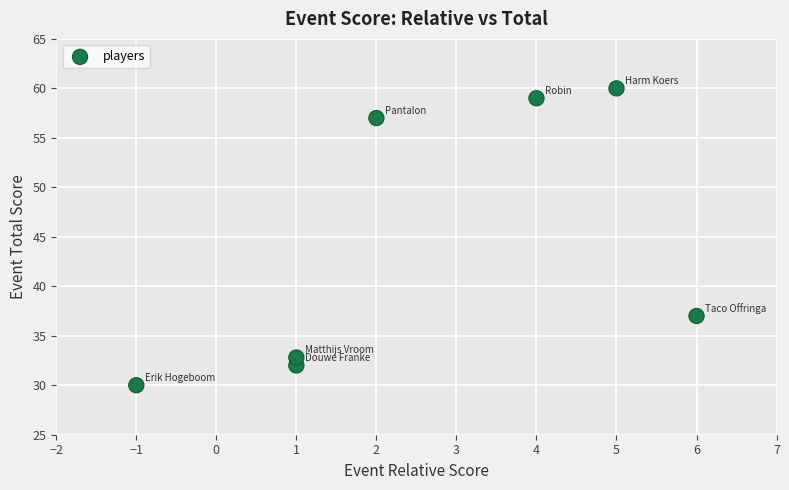

What Y value in the scatter plot is closest to 45?

37.0